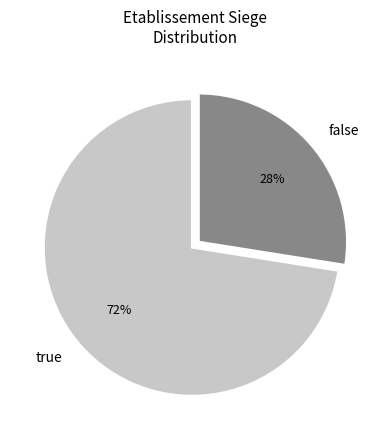

Which slice is the largest?

true